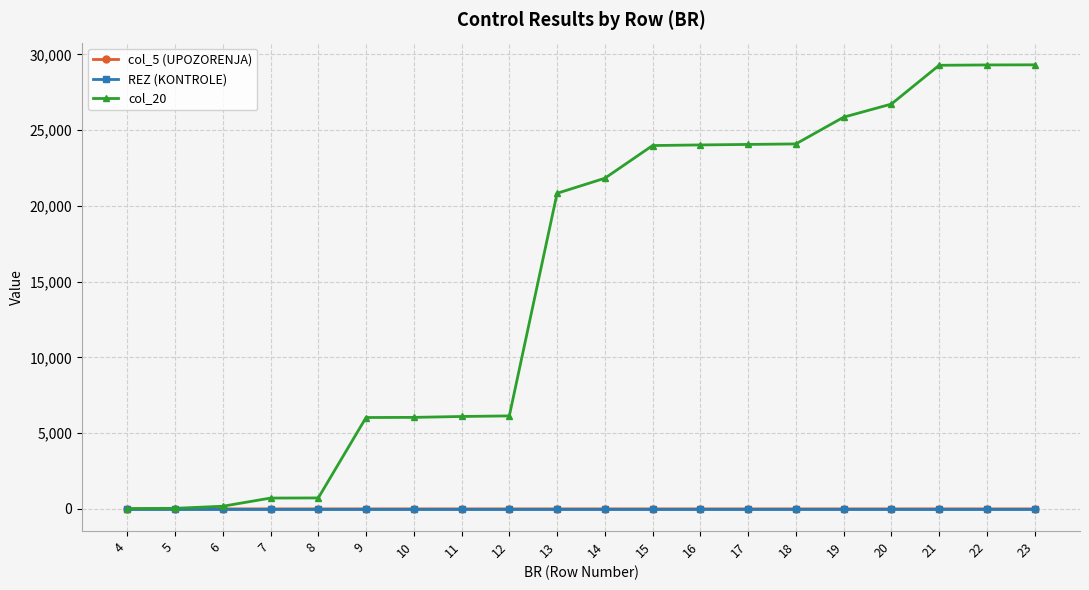

Where is col_20 nearest to the value 14667?

13